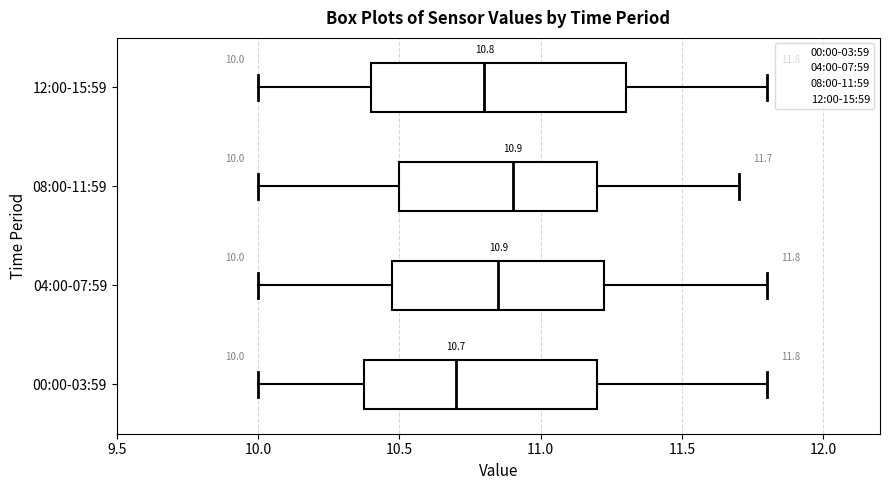

Which box is the widest, from its left edge to its right edge?

12:00-15:59